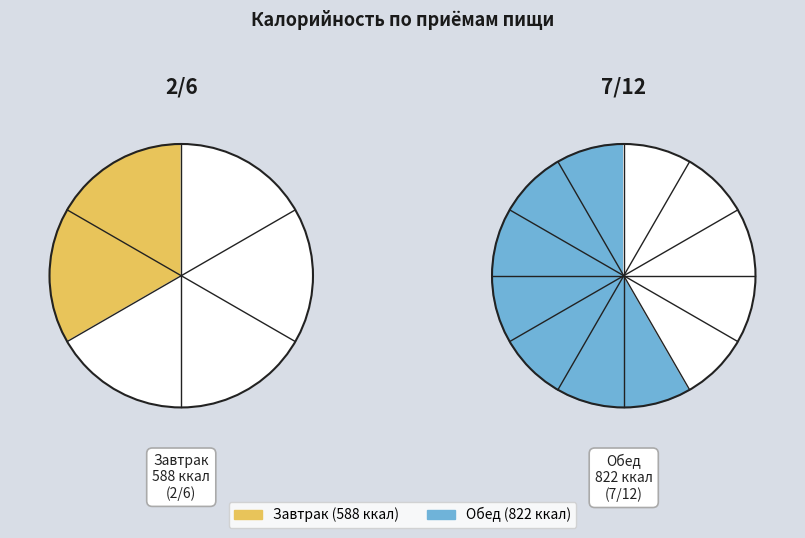

Between Обед and Завтрак, which is larger?

Обед